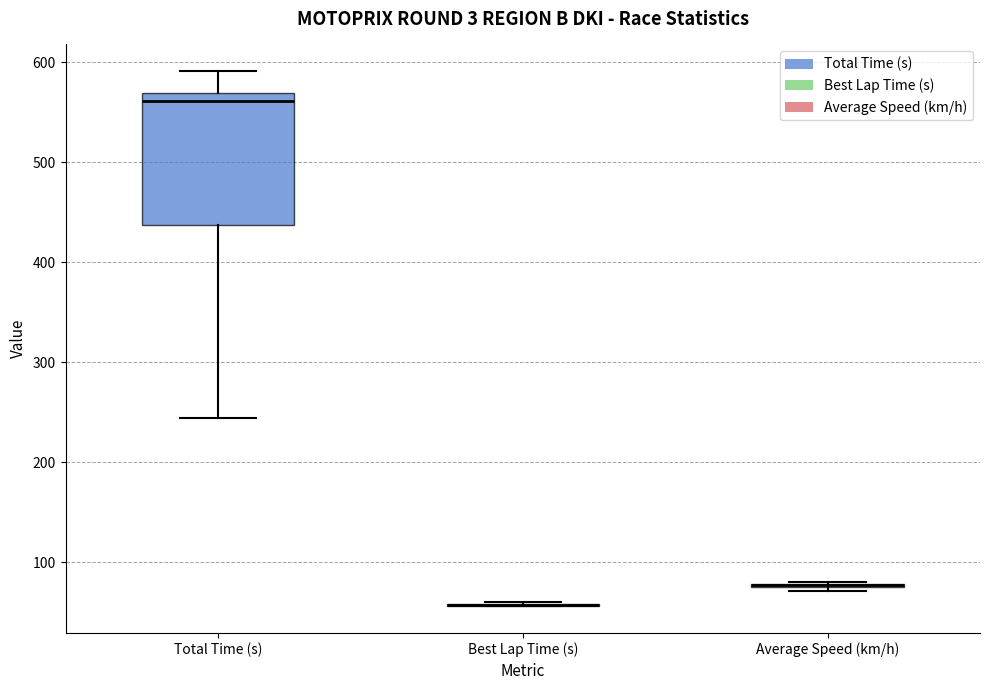

Where is the upper edge of the box for Average Speed (km/h) on the y-axis? The values are not printed on the chart, so give them approximately, as read against the axis.

80